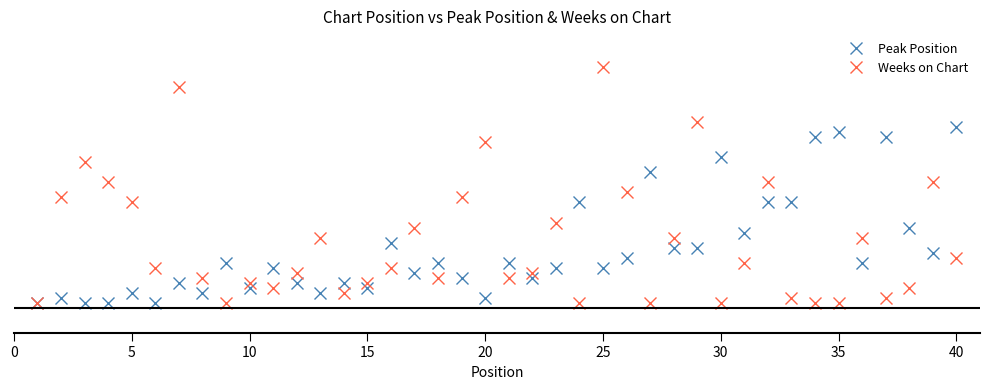

What are all the series names shown in the legend?

Peak Position, Weeks on Chart